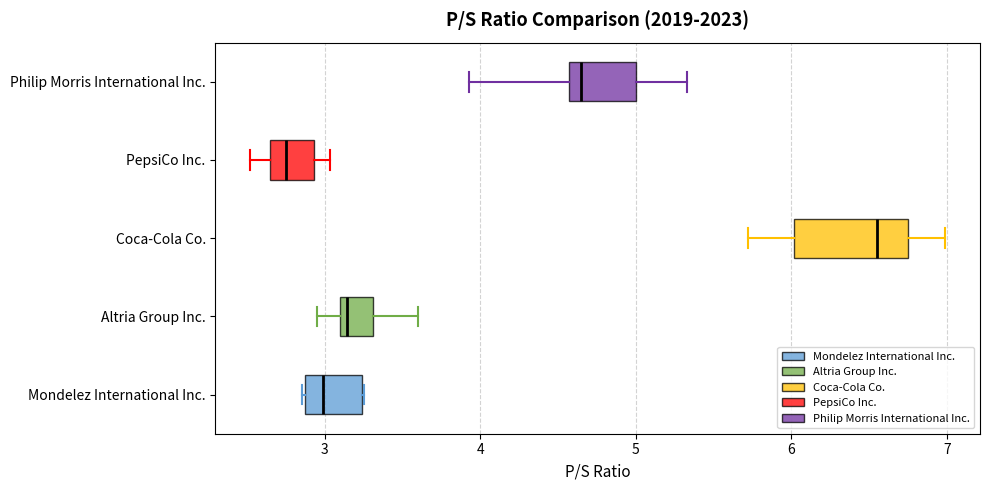

Reading bottom to top, transcribe this box plot: for each box, give where its median line is, the range the box spans, and where its two whiskers end, as read against the x-axis. The values are not printed on the chart, so give them approximately, as read against the axis.

Mondelez International Inc.: median 3.0, box 2.9 to 3.2, whiskers 2.9 to 3.3
Altria Group Inc.: median 3.1 (just right of the box's left edge), box 3.1 to 3.3, whiskers 3.0 to 3.6
Coca-Cola Co.: median 6.6, box 6.0 to 6.8, whiskers 5.7 to 7.0
PepsiCo Inc.: median 2.8, box 2.7 to 2.9, whiskers 2.5 to 3.0
Philip Morris International Inc.: median 4.7, box 4.6 to 5.0, whiskers 3.9 to 5.3